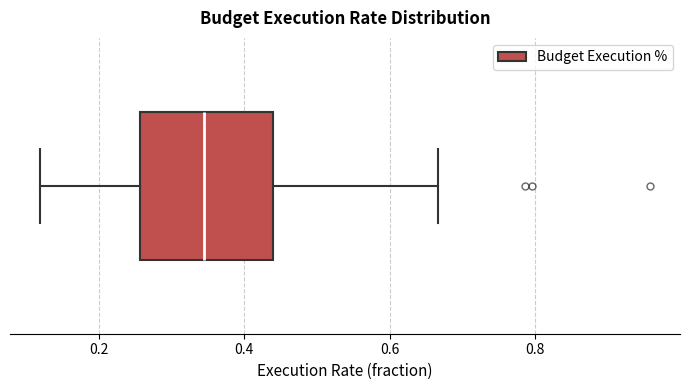

Read this box plot against the x-axis: the position of the median line, the range covered by the box, and the ends of both whiskers. The values are not printed on the chart, so give them approximately, as read against the axis.

median 0.34, box 0.26 to 0.44, whiskers 0.12 to 0.66